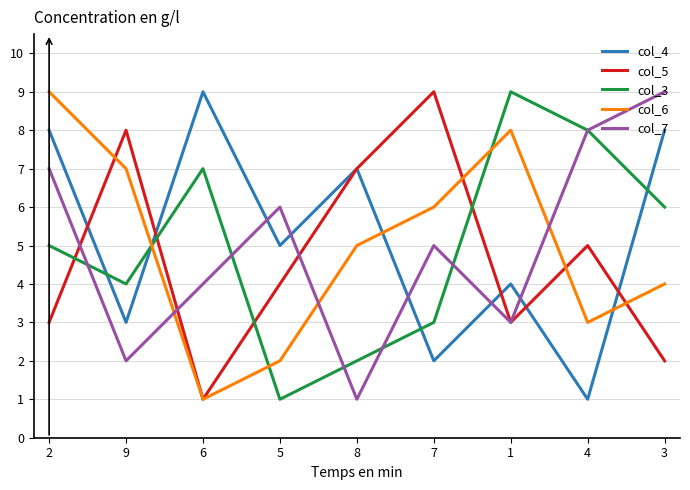

True or false: col_5 and col_4 cross at least once.

True